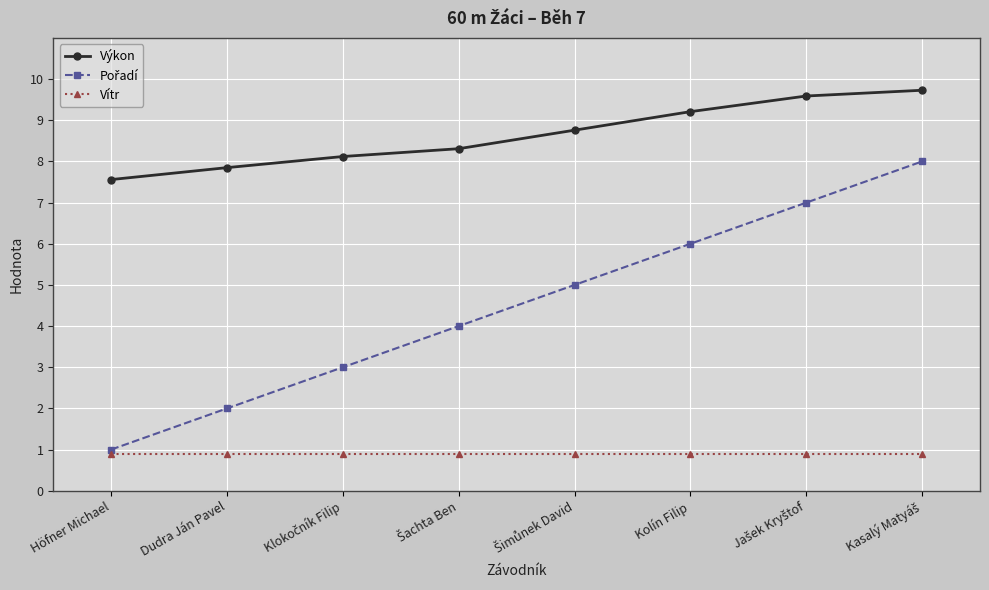

True or false: Vítr and Výkon intersect in this chart.

False